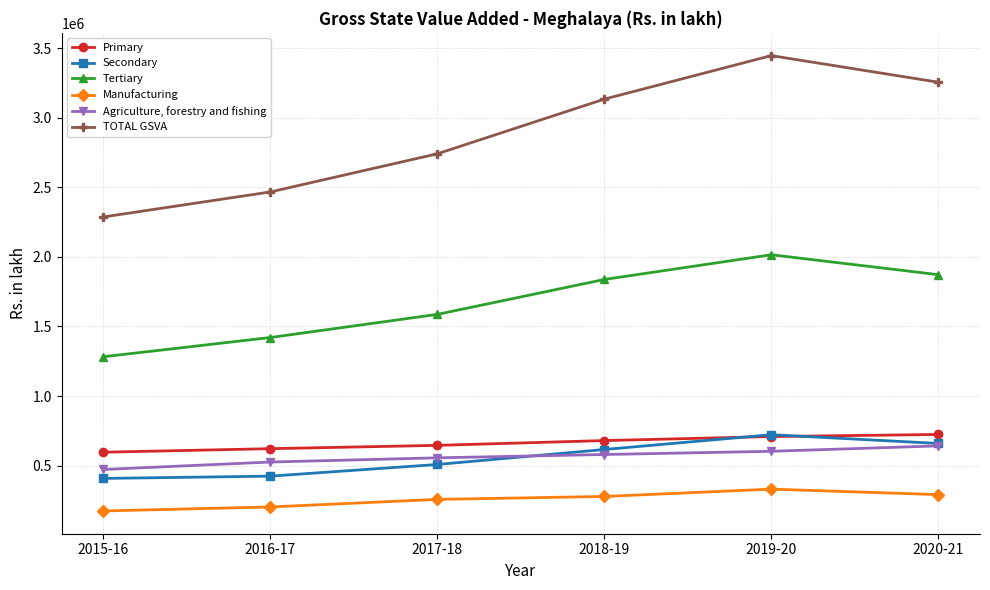

Is this an area chart (filled region under the line)?

No